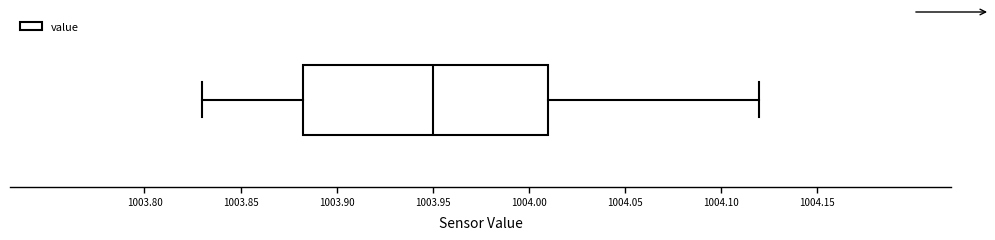

Read this box plot against the x-axis: the position of the median line, the range covered by the box, and the ends of both whiskers. The values are not printed on the chart, so give them approximately, as read against the axis.

median 1003.950, box 1003.885 to 1004.010, whiskers 1003.830 to 1004.120